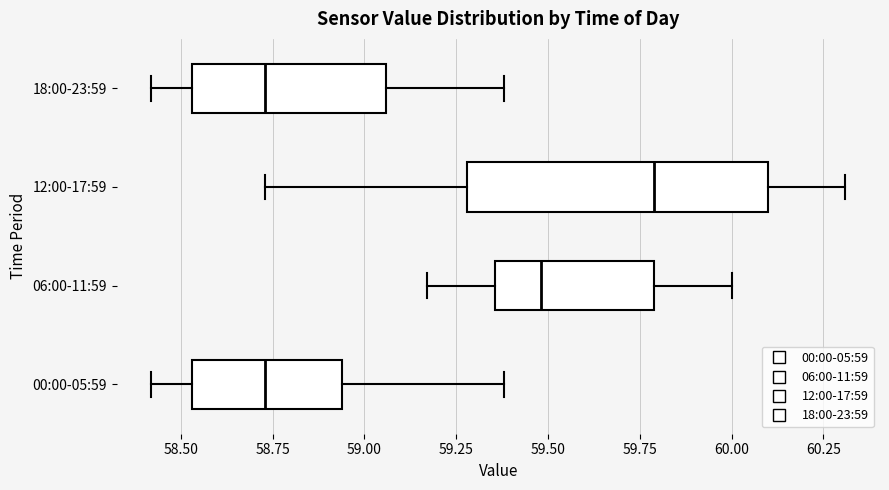

Reading bottom to top, transcribe this box plot: for each box, give where its median line is, the range the box spans, and where its two whiskers end, as read against the x-axis. The values are not printed on the chart, so give them approximately, as read against the axis.

00:00-05:59: median 58.75, box 58.55 to 58.95, whiskers 58.40 to 59.40
06:00-11:59: median 59.50, box 59.35 to 59.80, whiskers 59.15 to 60.00
12:00-17:59: median 59.80, box 59.30 to 60.10, whiskers 58.75 to 60.30
18:00-23:59: median 58.75, box 58.55 to 59.05, whiskers 58.40 to 59.40